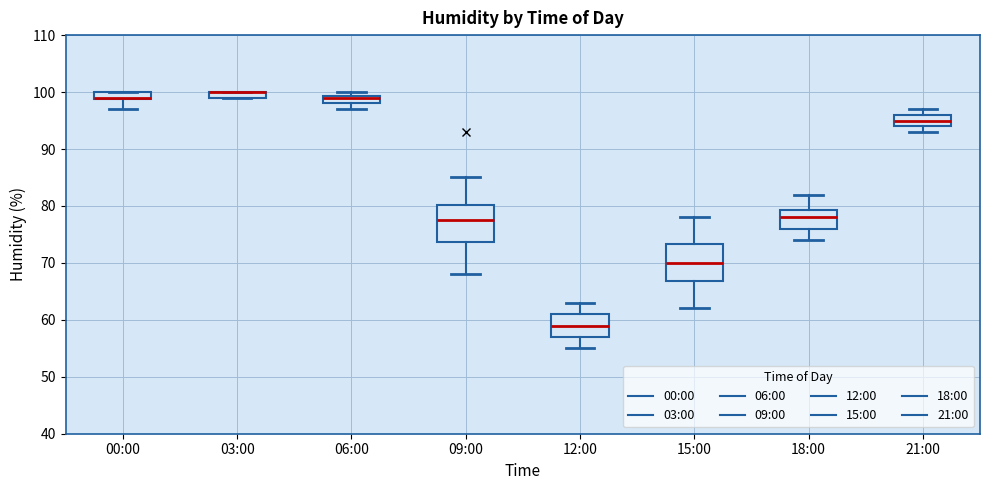

Where does the upper whisker of the box for 09:00 end on the y-axis? The values are not printed on the chart, so give them approximately, as read against the axis.

85